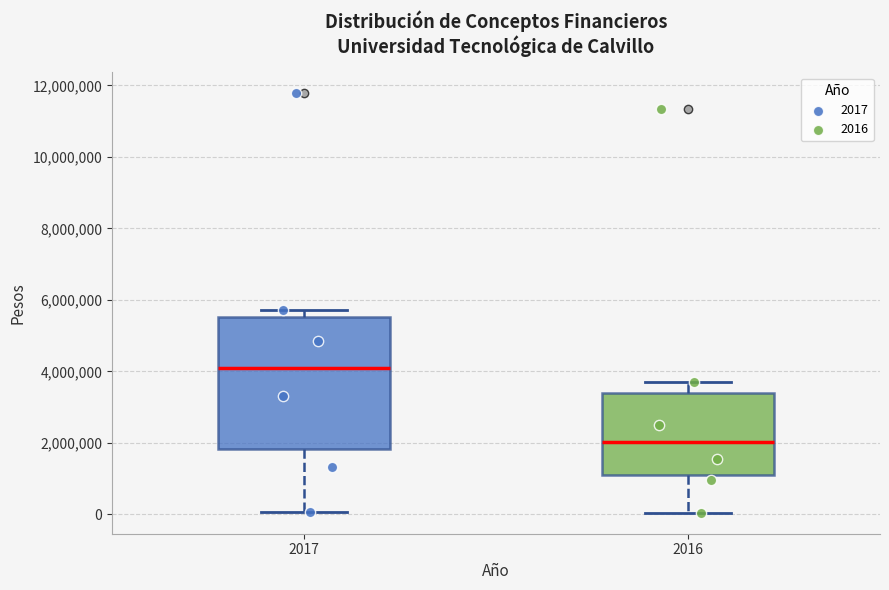

Which box's median line is the lowest?

2016